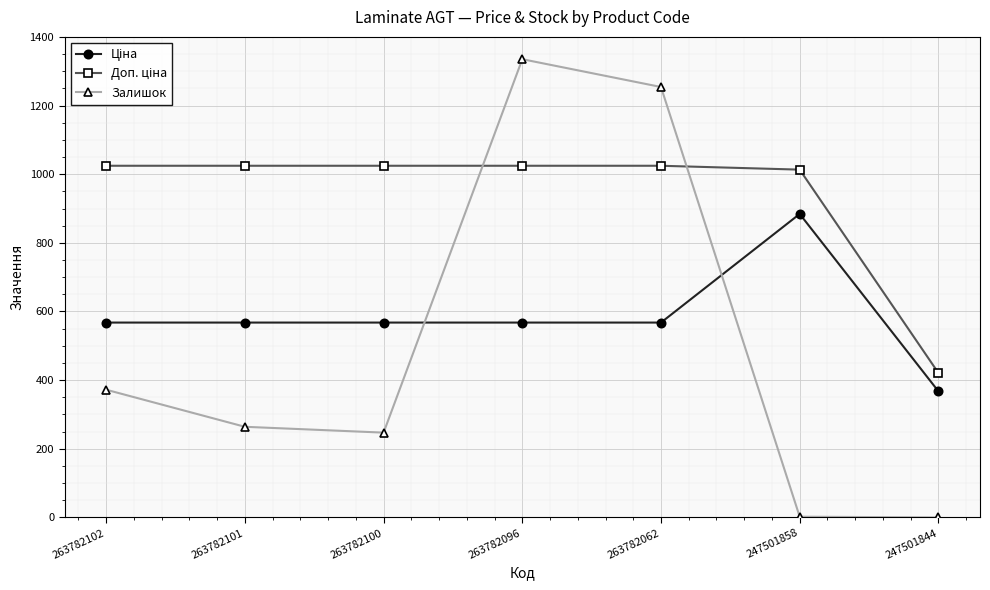

Does the chart display data point markers on the line(s)?

Yes